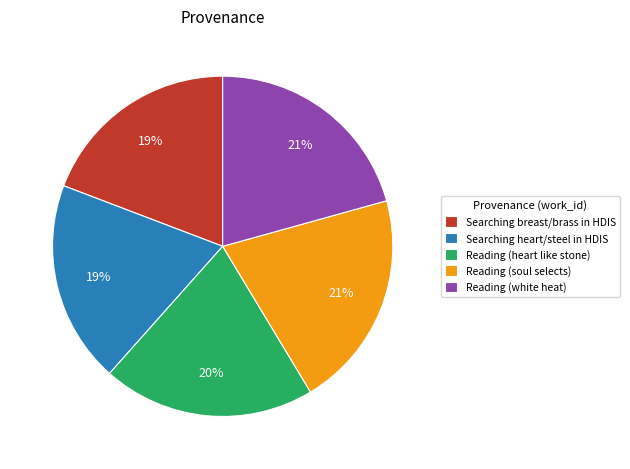

To the nearest percent, what percentage of the pie is Reading (heart like stone)?

20%